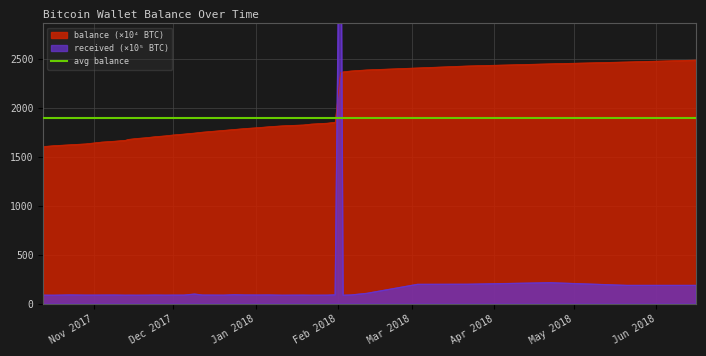

What is the minimum value for balance (×10⁴ BTC)?

1607.5